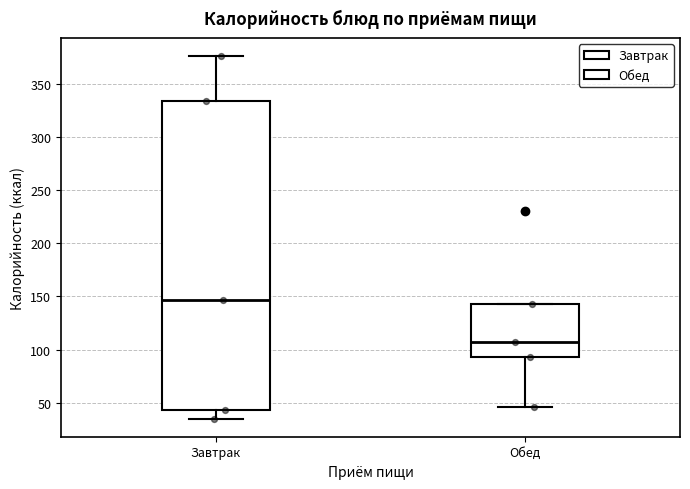

Which box is the tallest, from its lower edge to its upper edge?

Завтрак